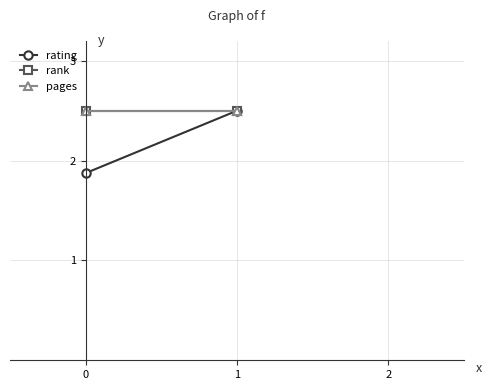

Is this an area chart (filled region under the line)?

No